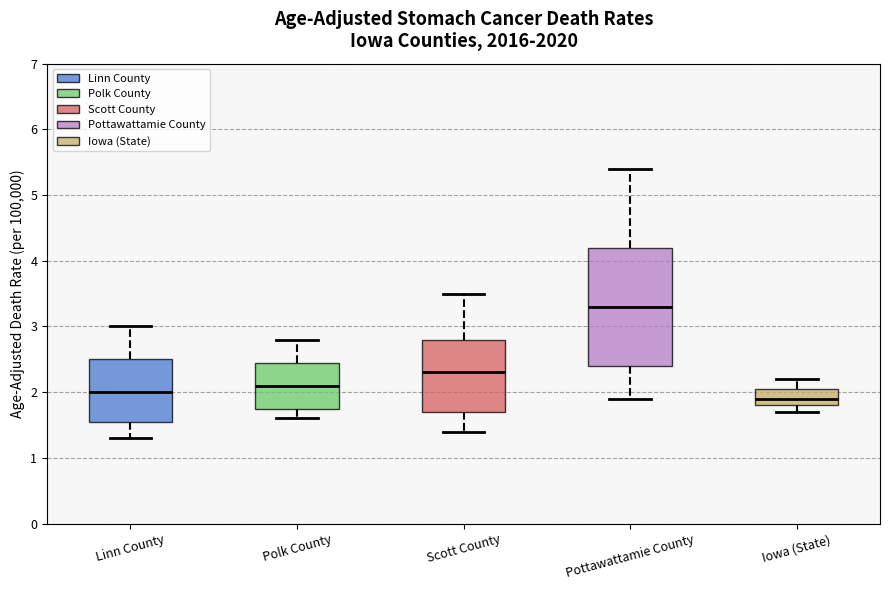

Comparing the boxes themselves (not the whiskers), which one is the tallest?

Pottawattamie County